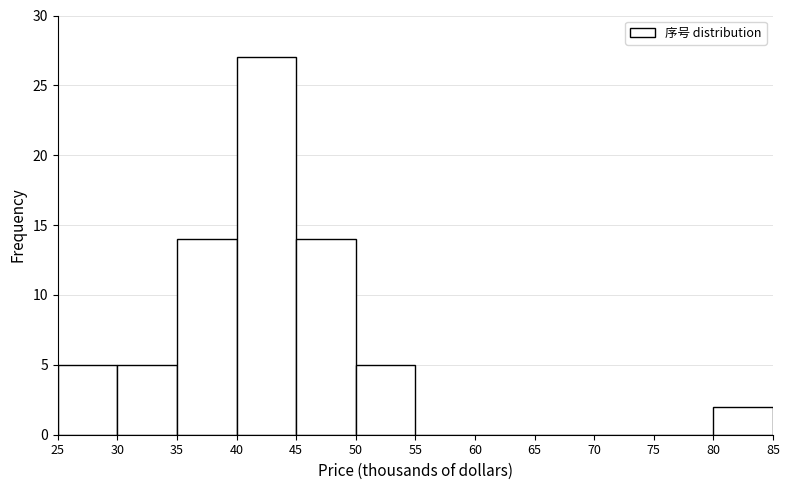

Reading left to right, transcribe this chart: for each bar, give the range it covers on the x-axis and its height. The values are not printed on the chart, so give them approximately, as read against the axis.

25 to 30: 5
30 to 35: 5
35 to 40: 14
40 to 45: 27
45 to 50: 14
50 to 55: 5
55 to 60: 0
60 to 65: 0
65 to 70: 0
70 to 75: 0
75 to 80: 0
80 to 85: 2